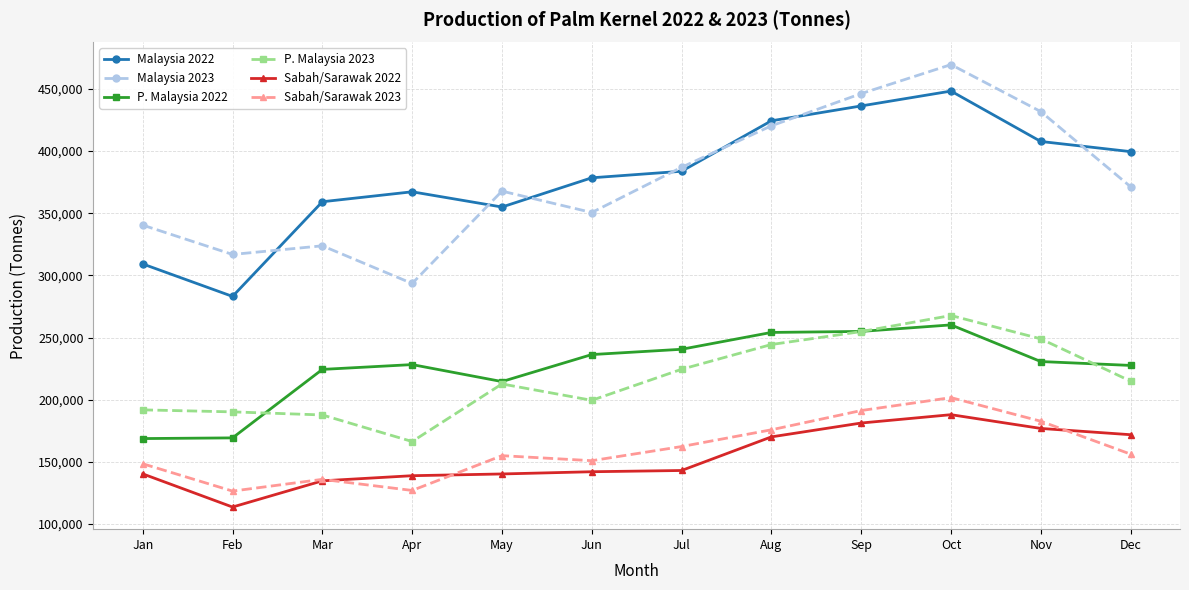

True or false: Malaysia 2023 and P. Malaysia 2023 intersect in this chart.

False